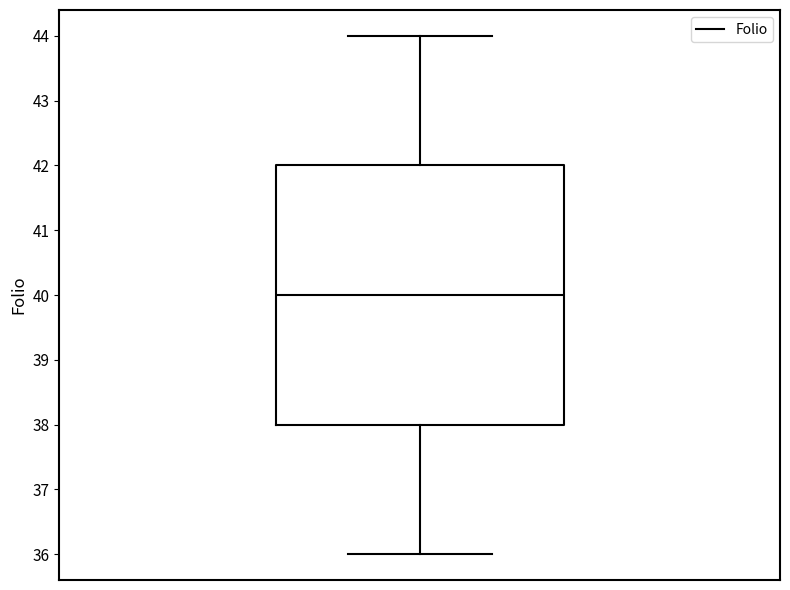

Read this box plot against the y-axis: the position of the median line, the range covered by the box, and the ends of both whiskers. The values are not printed on the chart, so give them approximately, as read against the axis.

median 40, box 38 to 42, whiskers 36 to 44